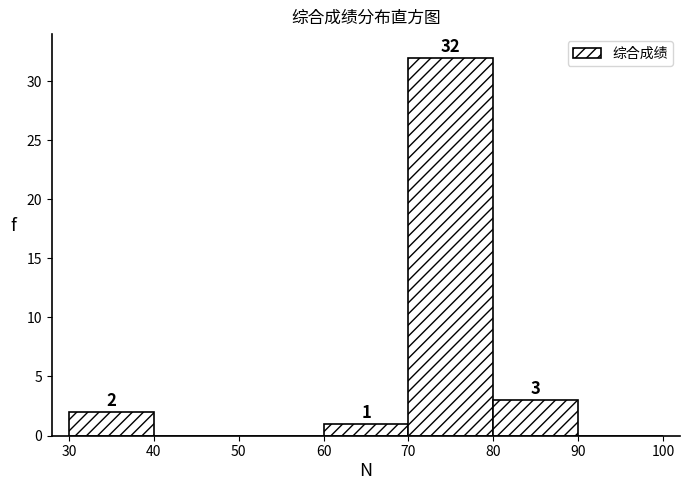

Over which range of the x-axis is the bar tallest?

70 to 80